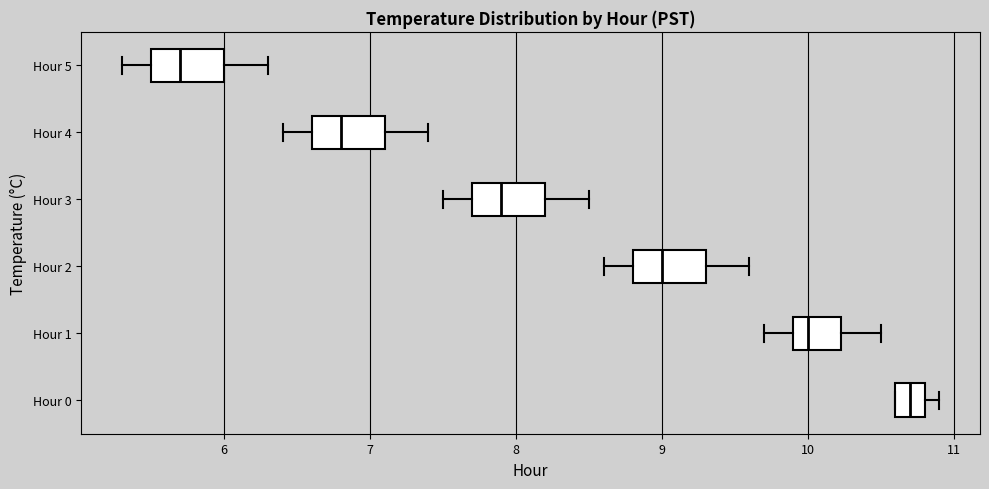

Reading bottom to top, transcribe this box plot: for each box, give where its median line is, the range the box spans, and where its two whiskers end, as read against the x-axis. The values are not printed on the chart, so give them approximately, as read against the axis.

Hour 0: median 10.7, box 10.6 to 10.8, whiskers 10.6 to 10.9
Hour 1: median 10.0, box 9.9 to 10.2, whiskers 9.7 to 10.5
Hour 2: median 9.0, box 8.8 to 9.3, whiskers 8.6 to 9.6
Hour 3: median 7.9, box 7.7 to 8.2, whiskers 7.5 to 8.5
Hour 4: median 6.8, box 6.6 to 7.1, whiskers 6.4 to 7.4
Hour 5: median 5.7, box 5.5 to 6.0, whiskers 5.3 to 6.3